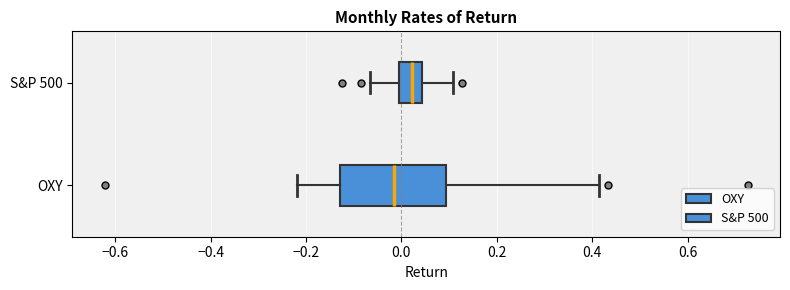

Reading bottom to top, read every box against the x-axis: the position of its median line, the range the box covers, and the ends of its whiskers. The values are not printed on the chart, so give them approximately, as read against the axis.

OXY: median -0.02, box -0.12 to 0.10, whiskers -0.22 to 0.42
S&P 500: median 0.02, box 0.00 to 0.04, whiskers -0.06 to 0.10